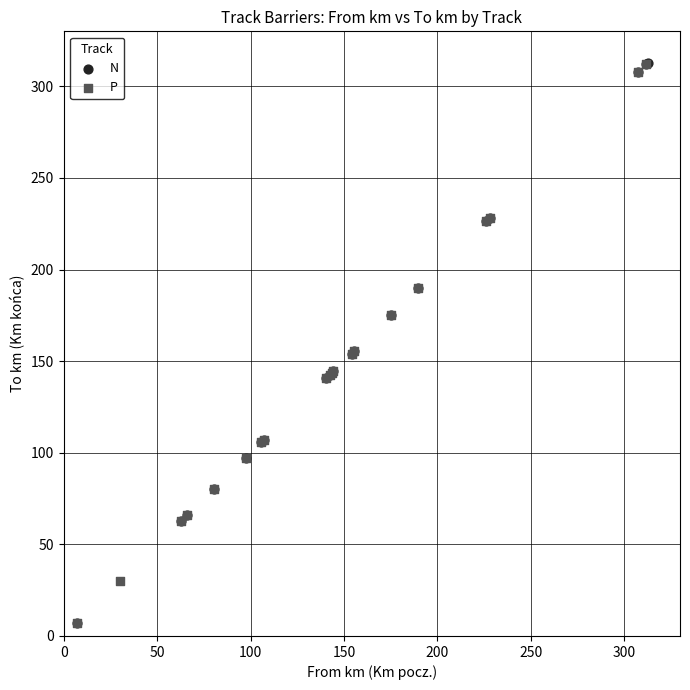

What are all the series names shown in the legend?

N, P